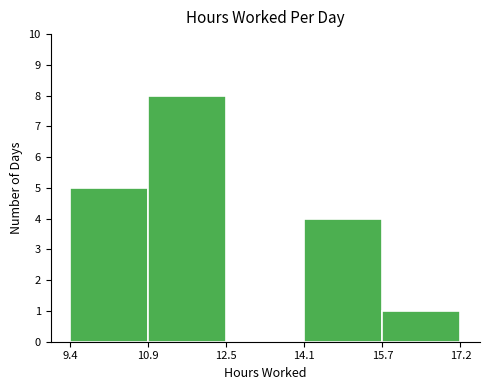

What is the height of the bar covering 10.9 to 12.5 on the x-axis? The values are not printed on the chart, so give them approximately, as read against the axis.

8